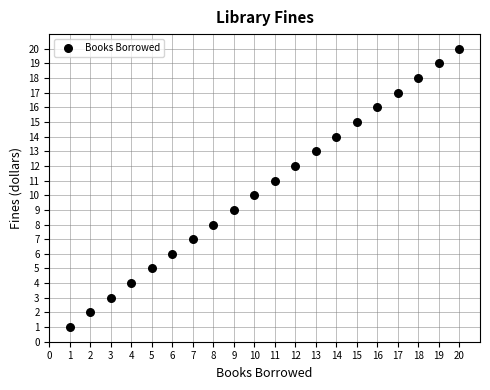

What is the range of Y values (max minus min)?

19